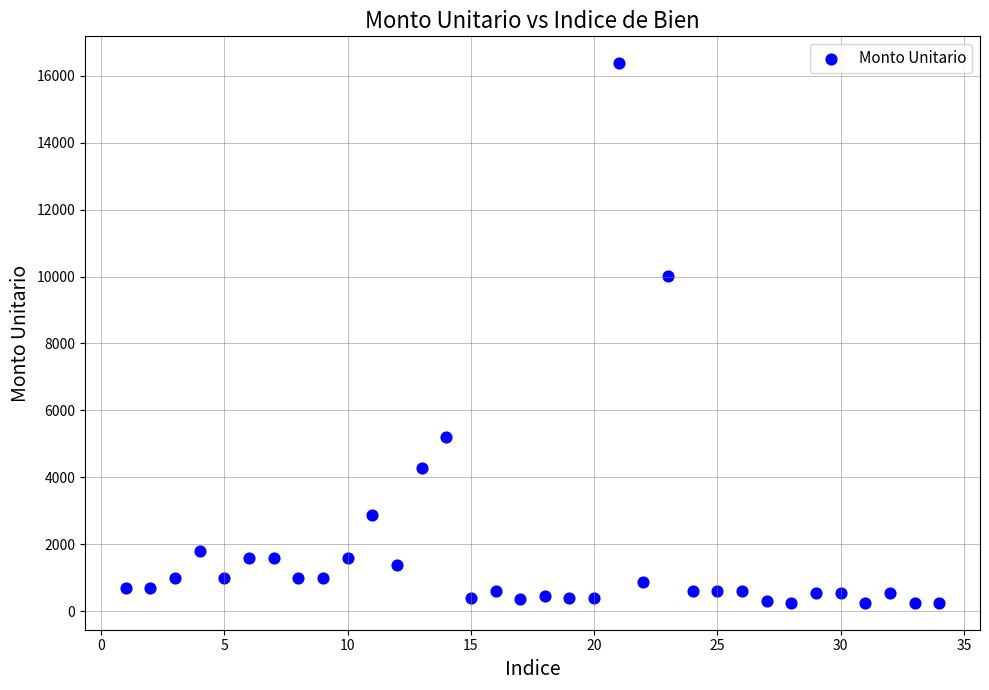

What Y value in the scatter plot is closest to 8312?

10018.7